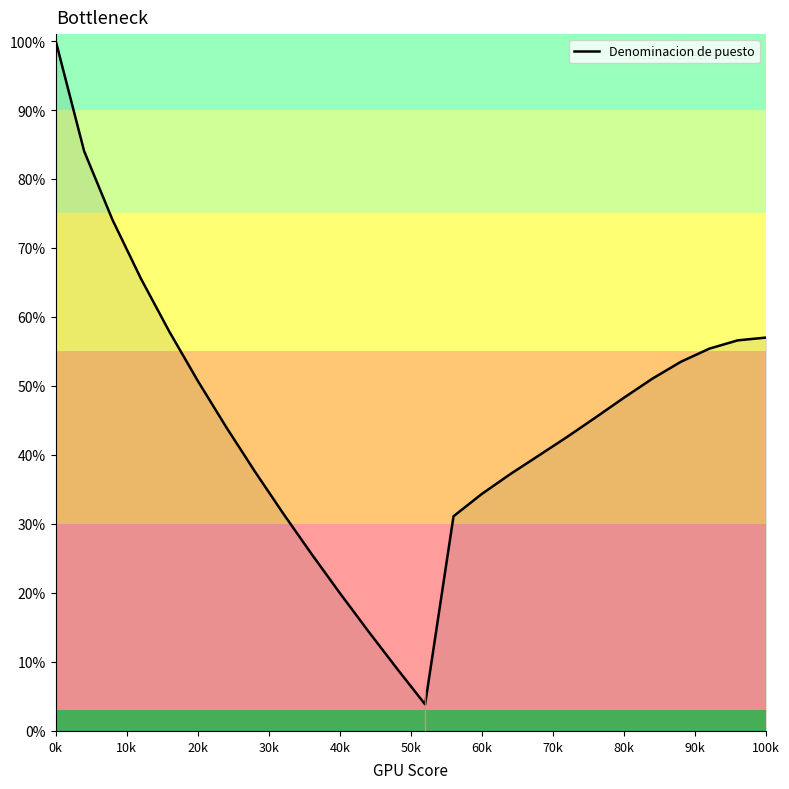

What is the difference between the maximum and minimum values?

96.1